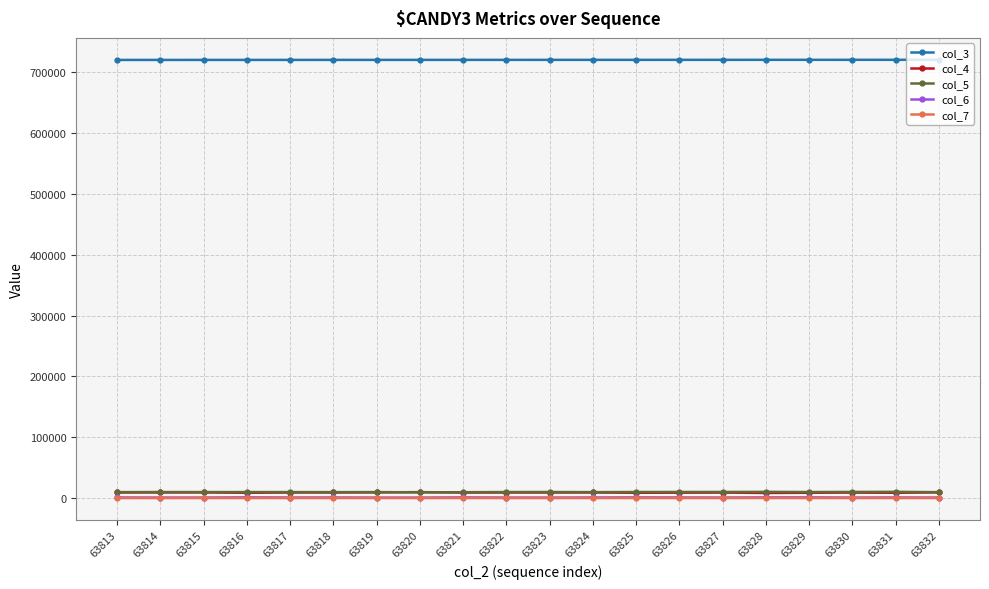

Is the value of col_6 at 63824 greater than the value of col_3 at 63819?

No